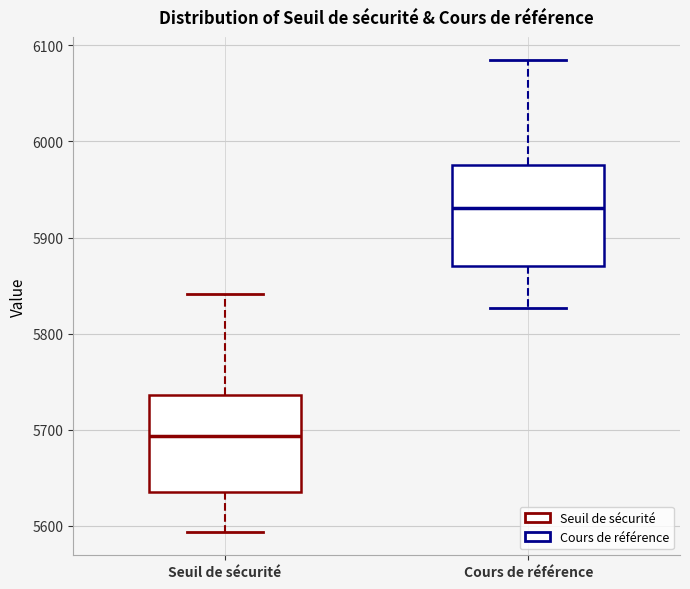

Reading left to right, read every box against the y-axis: the position of its median line, the range the box covers, and the ends of its whiskers. The values are not printed on the chart, so give them approximately, as read against the axis.

Seuil de sécurité: median 5690, box 5640 to 5740, whiskers 5590 to 5840
Cours de référence: median 5930, box 5870 to 5980, whiskers 5830 to 6080